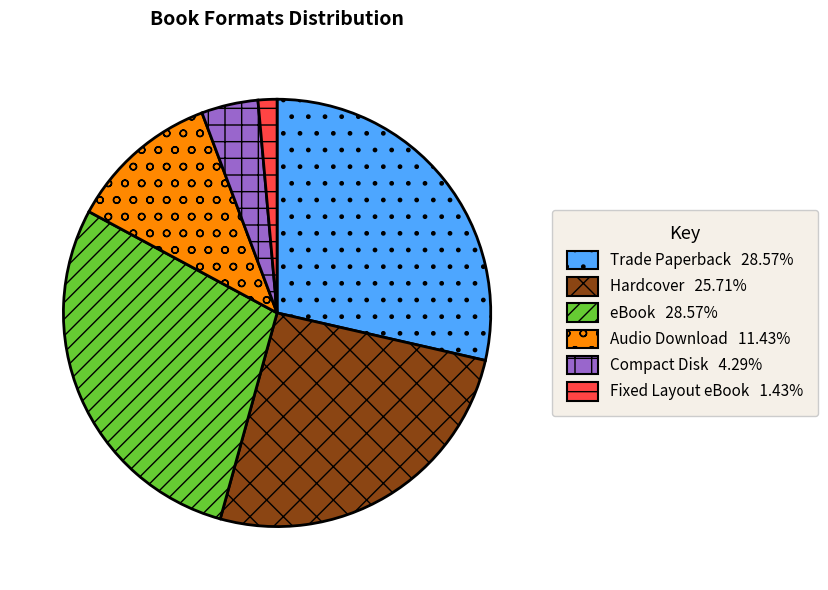

Does Compact Disk account for over 50% of the chart?

No